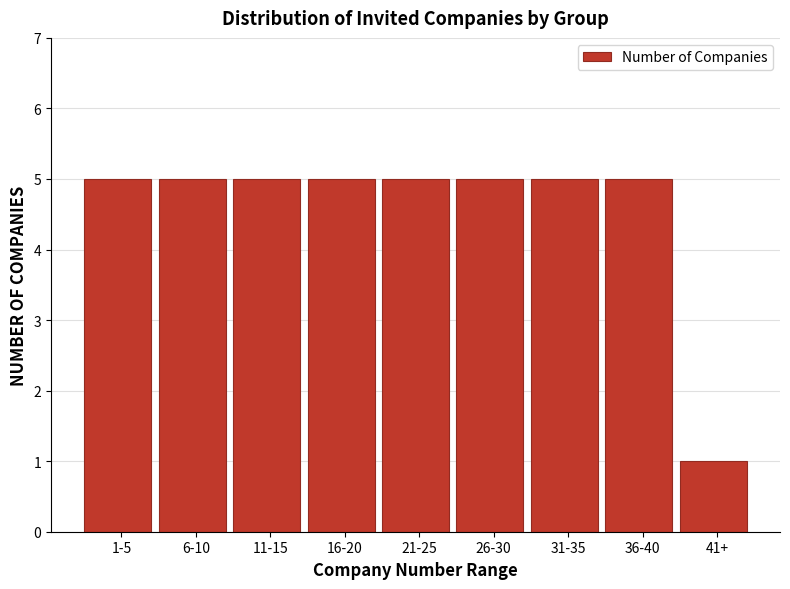

Reading right to left, what are all the values shown in this chart?

1	5	5	5	5	5	5	5	5